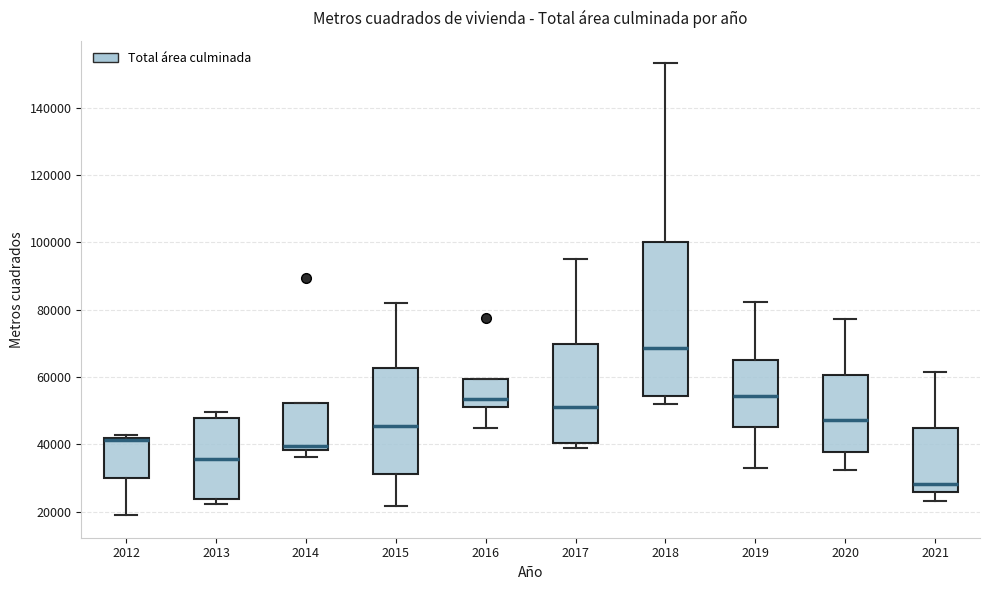

Reading left to right, transcribe this box plot: for each box, give where its median line is, the range the box spans, and where its two whiskers end, as read against the y-axis. The values are not printed on the chart, so give them approximately, as read against the axis.

2012: median 42000 (just below the box's upper edge), box 30000 to 42000, whiskers 18000 to 42000 (just above the box's upper edge)
2013: median 36000, box 24000 to 48000, whiskers 22000 to 50000
2014: median 40000, box 38000 to 52000, whiskers 36000 to 52000
2015: median 46000, box 32000 to 62000, whiskers 22000 to 82000
2016: median 54000, box 52000 to 60000, whiskers 44000 to 60000
2017: median 52000, box 40000 to 70000, whiskers 40000 (just below the box's lower edge) to 96000
2018: median 68000, box 54000 to 100000, whiskers 52000 to 154000
2019: median 54000, box 46000 to 66000, whiskers 32000 to 82000
2020: median 48000, box 38000 to 60000, whiskers 32000 to 78000
2021: median 28000, box 26000 to 44000, whiskers 24000 to 62000